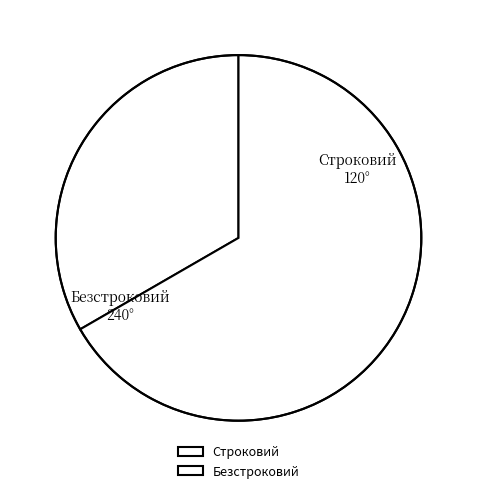

How many segments does this pie chart have?

2